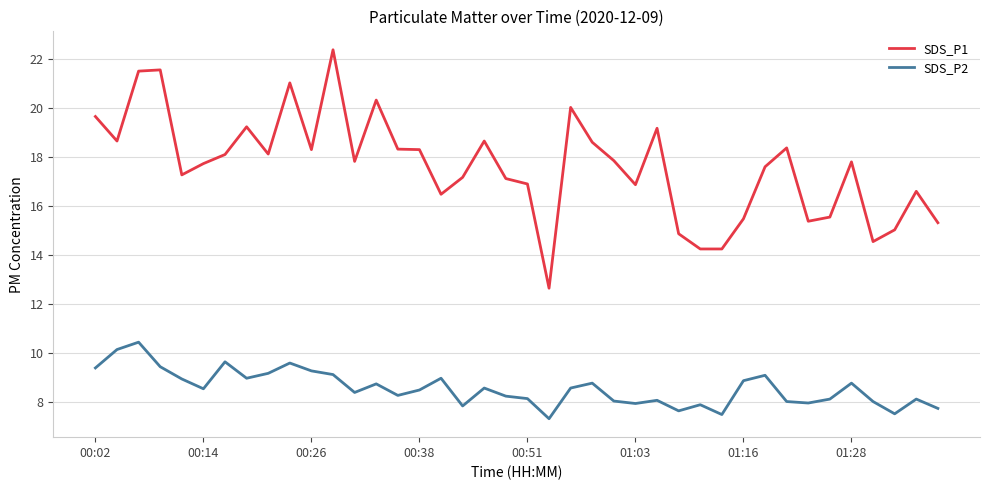

Does the chart display data point markers on the line(s)?

No